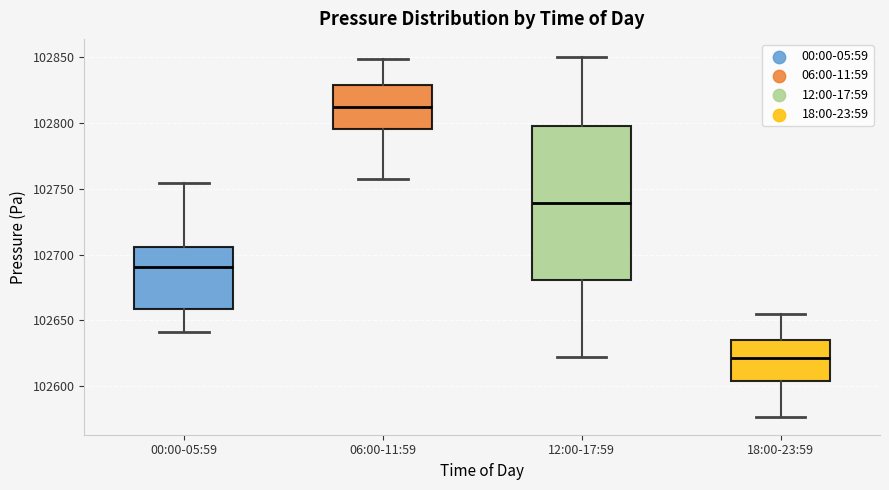

Reading left to right, read every box against the y-axis: the position of its median line, the range the box covers, and the ends of its whiskers. The values are not printed on the chart, so give them approximately, as read against the axis.

00:00-05:59: median 102690, box 102660 to 102705, whiskers 102640 to 102755
06:00-11:59: median 102815, box 102795 to 102830, whiskers 102760 to 102850
12:00-17:59: median 102740, box 102680 to 102800, whiskers 102620 to 102850
18:00-23:59: median 102620, box 102605 to 102635, whiskers 102575 to 102655